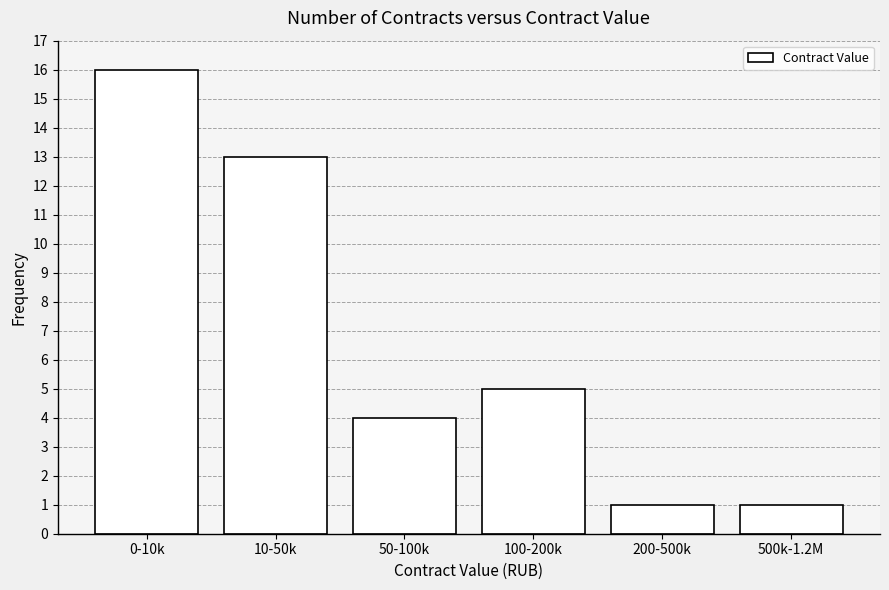

Reading right to left, transcribe all the data shown in this chart.

1	1	5	4	13	16